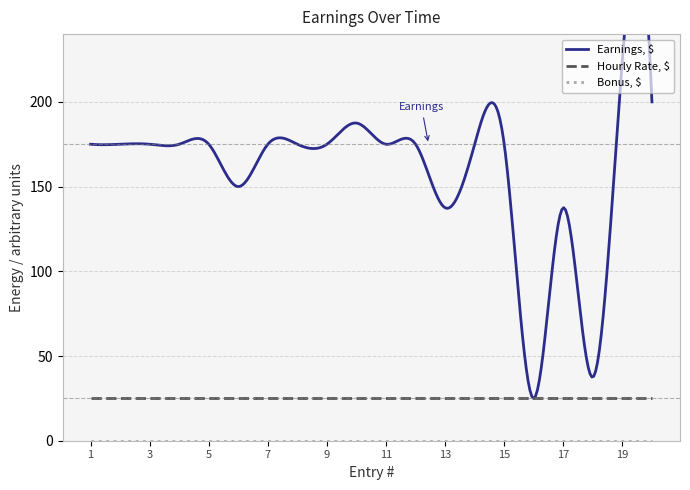

At which category is the sum across all series the highest?

19